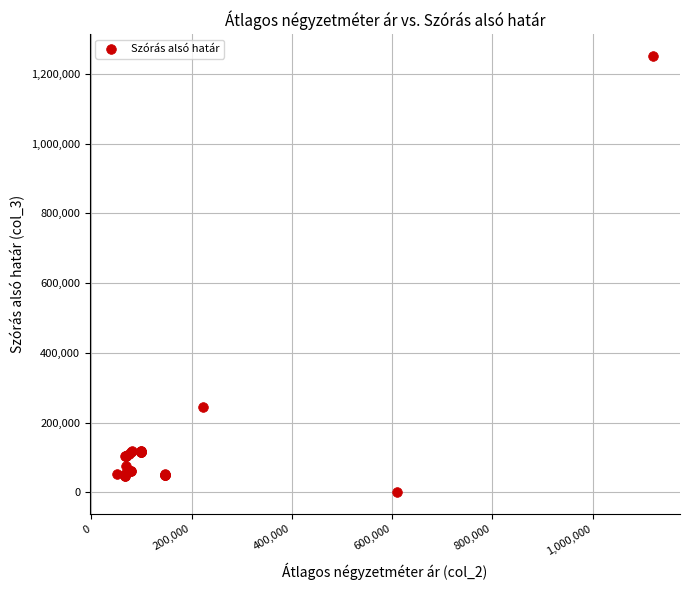

What Y value in the scatter plot is closest to 625826?

243762